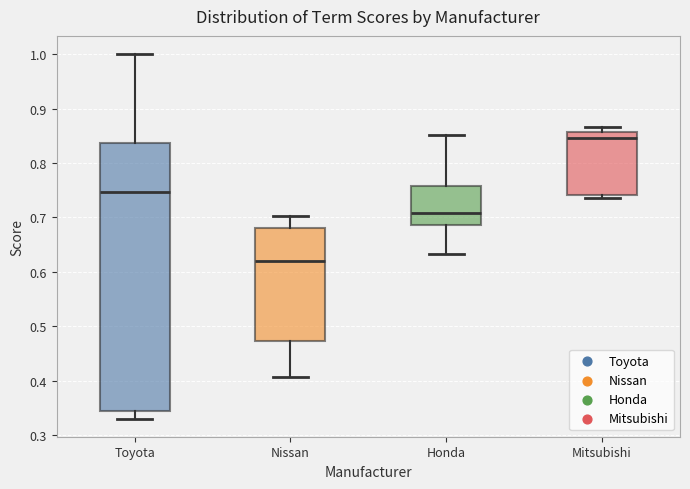

Which box's median line is the highest?

Mitsubishi